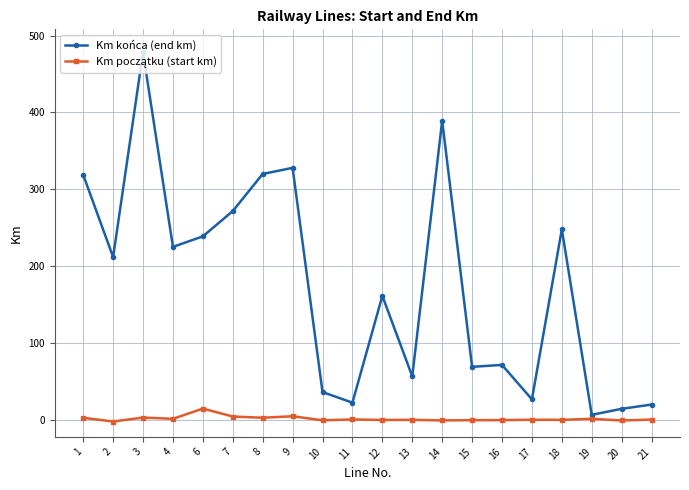

What is the highest value of the Km końca (end km) series?

478.1